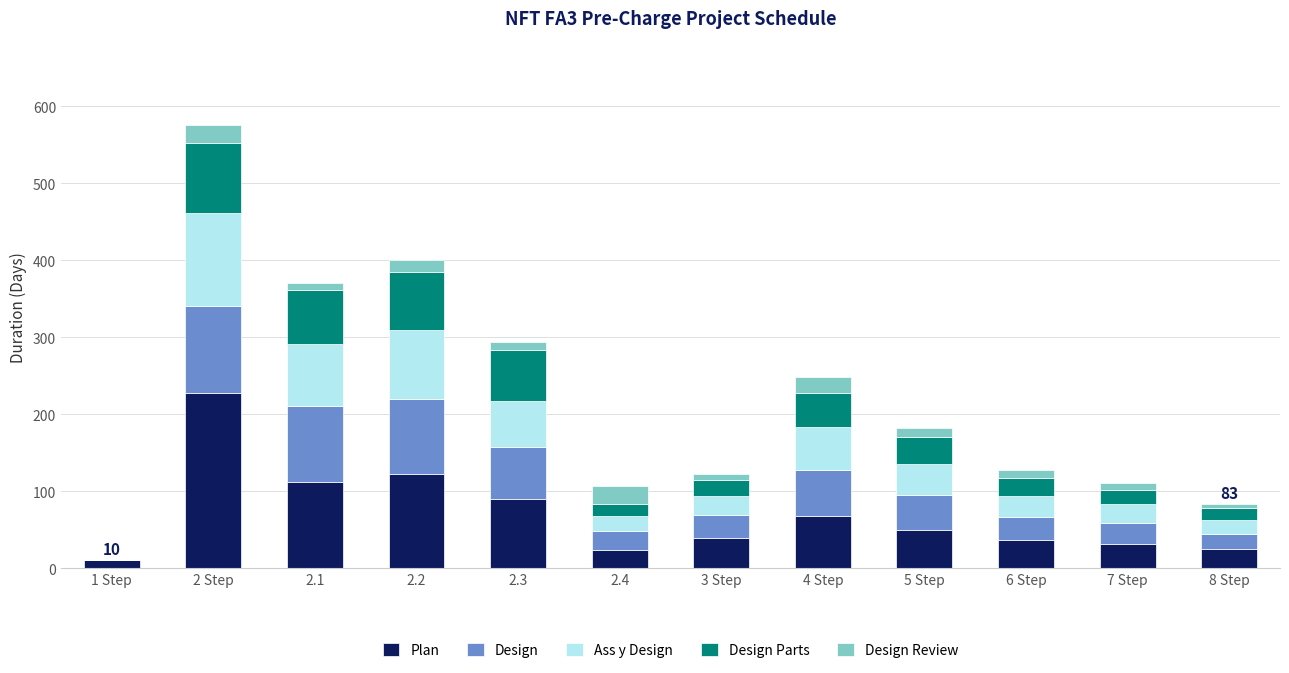

At which category is the sum across all series the highest?

2 Step